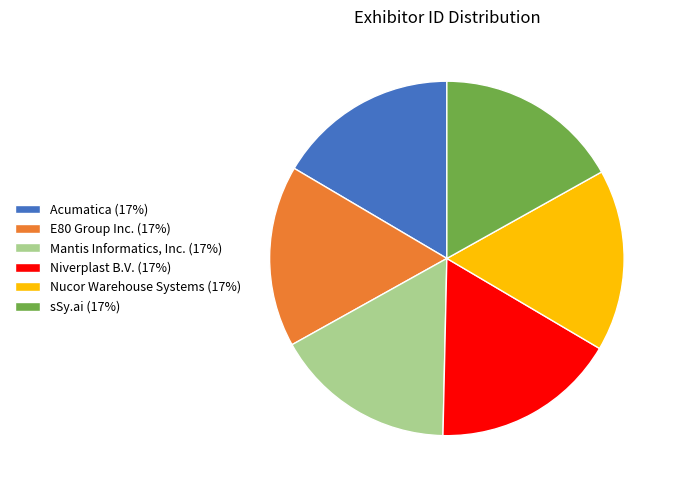

Is it true that E80 Group Inc. is 2% of the pie?

False